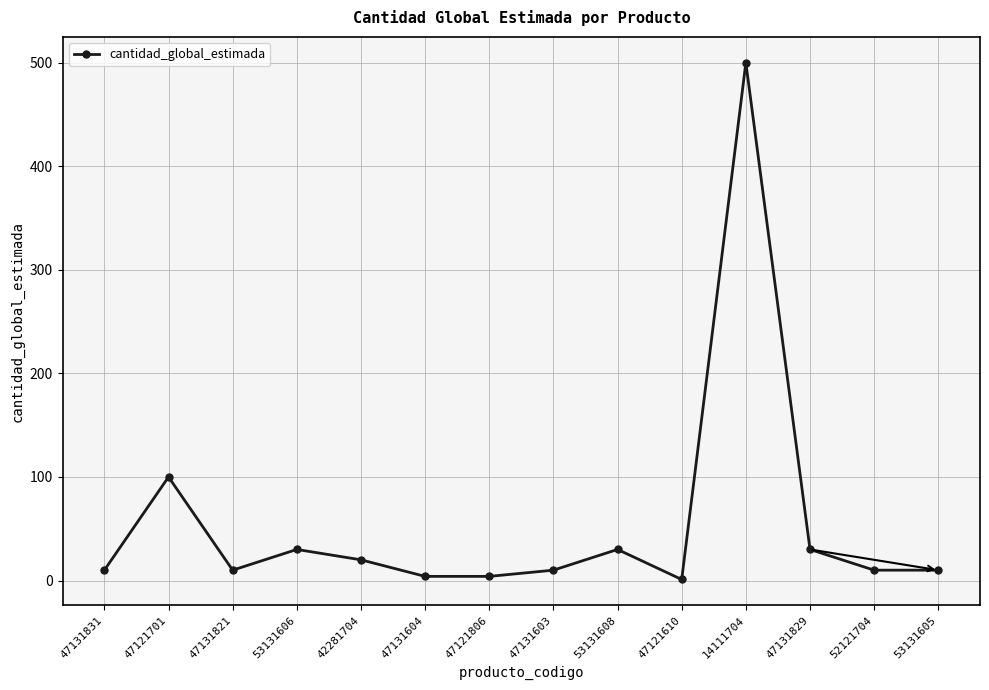

The value at 47121701 is 60. True or false?

False